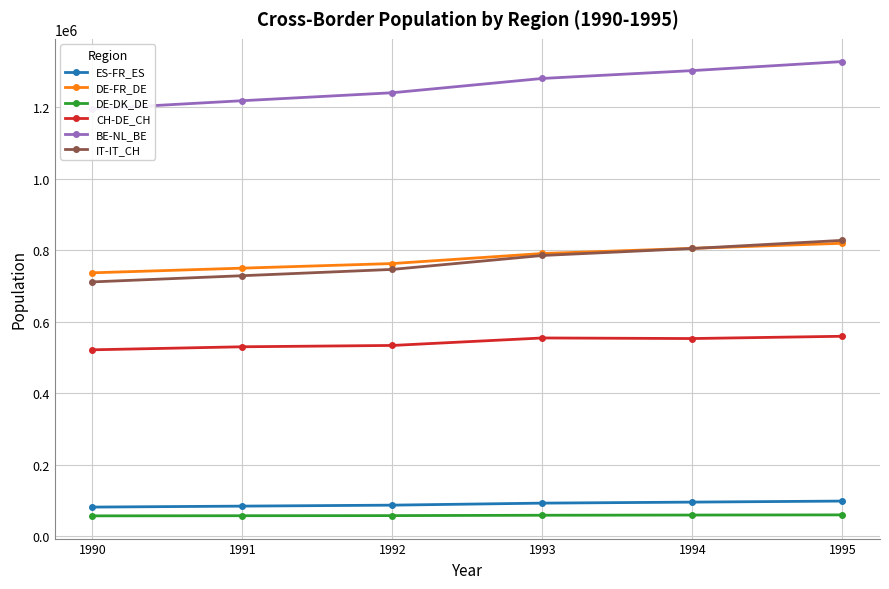

What is the maximum value shown in the chart?

1328358